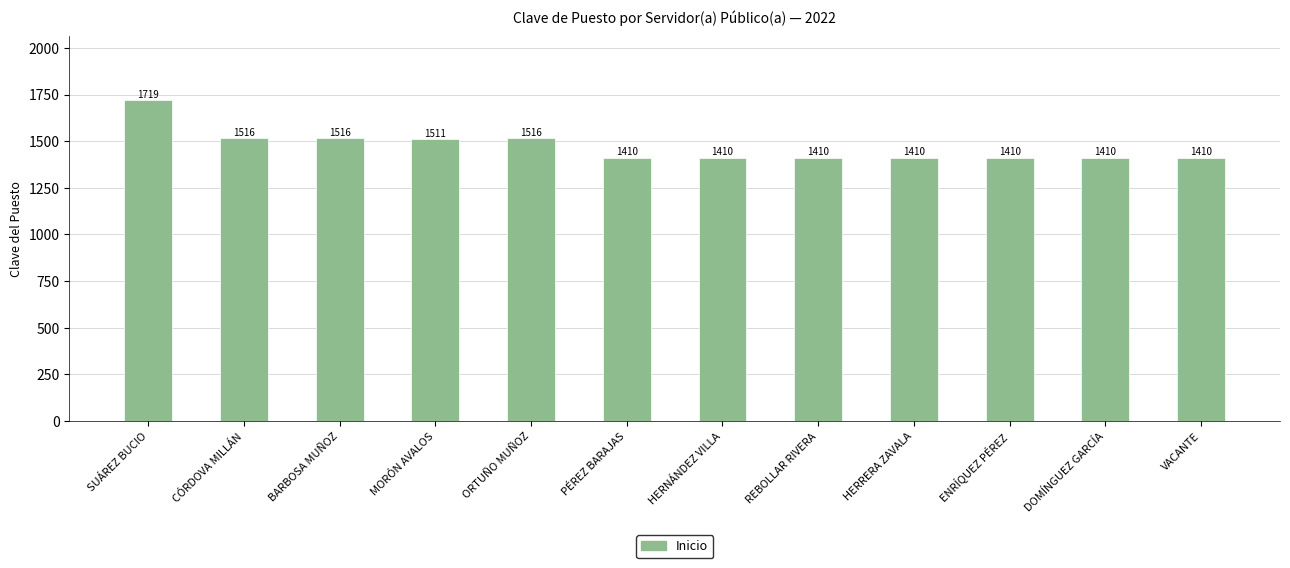

Which label corresponds to the largest value in the chart?

SUÁREZ BUCIO